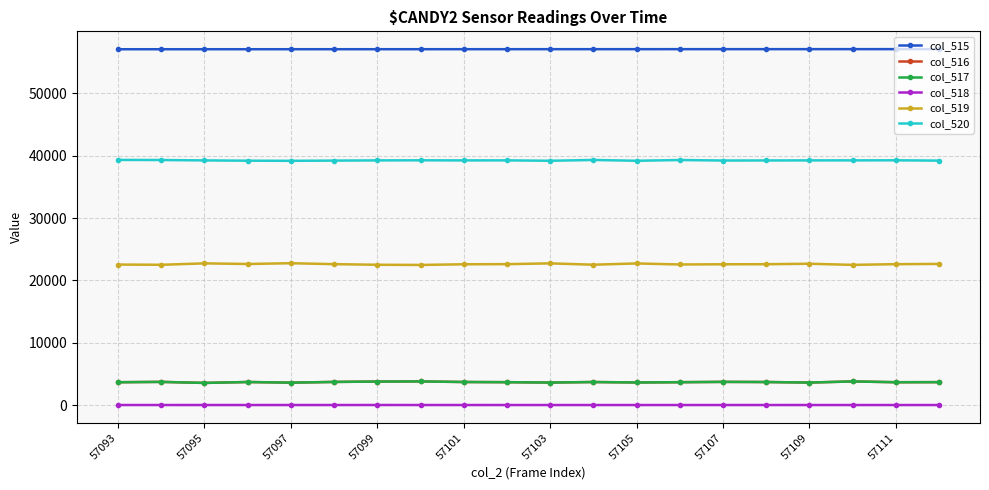

True or false: col_519 and col_517 intersect in this chart.

False